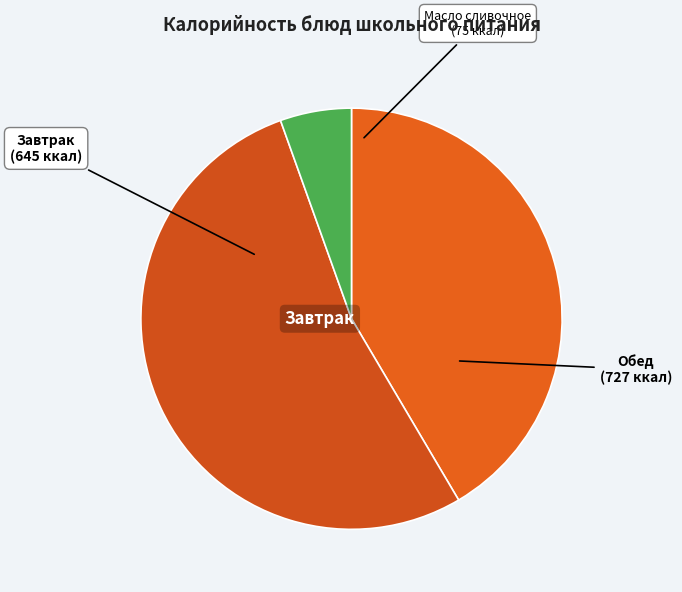

Is it true that Масло сливочное is 1% of the pie?

False